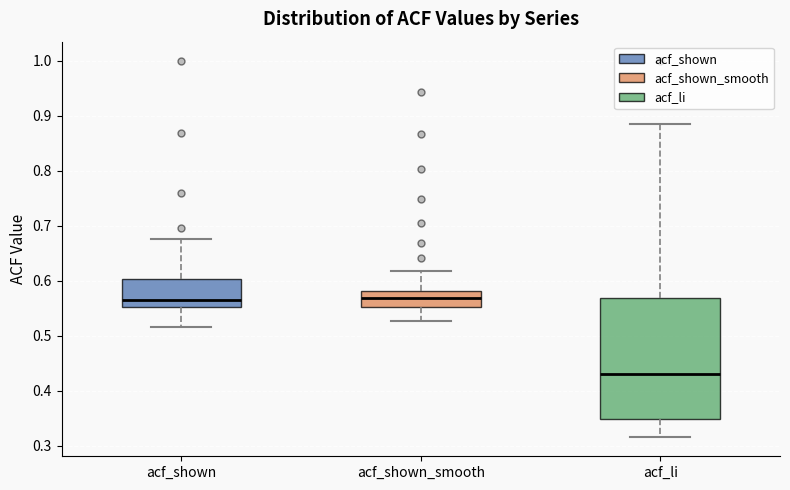

Reading left to right, read every box against the y-axis: the position of its median line, the range the box covers, and the ends of its whiskers. The values are not printed on the chart, so give them approximately, as read against the axis.

acf_shown: median 0.56, box 0.55 to 0.60, whiskers 0.52 to 0.68
acf_shown_smooth: median 0.57, box 0.55 to 0.58, whiskers 0.53 to 0.62
acf_li: median 0.43, box 0.35 to 0.57, whiskers 0.32 to 0.89